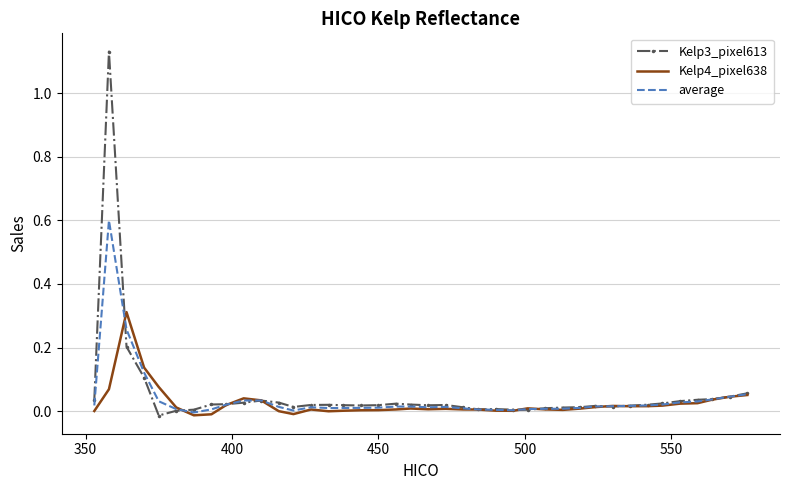

List the series in order of their peak value, highest first.

Kelp3_pixel613, average, Kelp4_pixel638